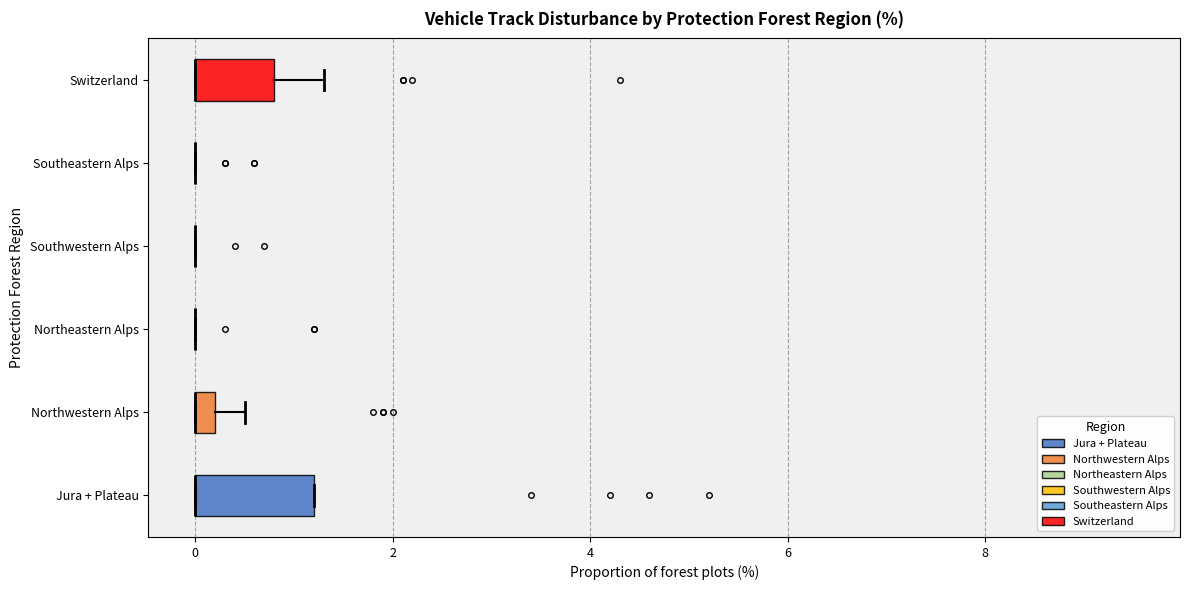

Which box is the widest, from its left edge to its right edge?

Jura + Plateau